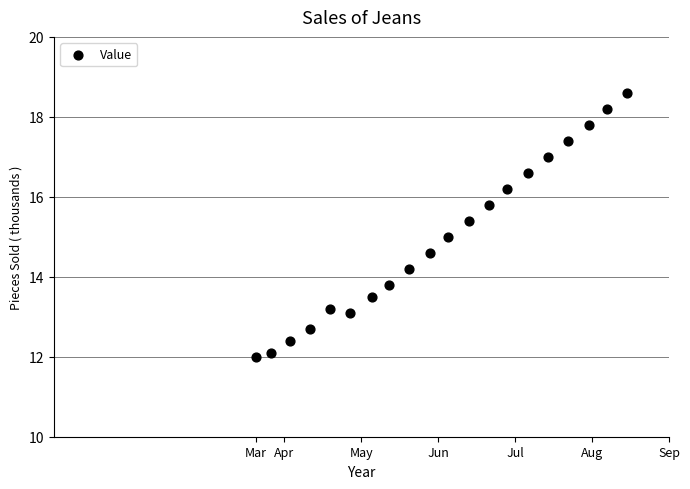

What is the range of Y values (max minus min)?

6.6